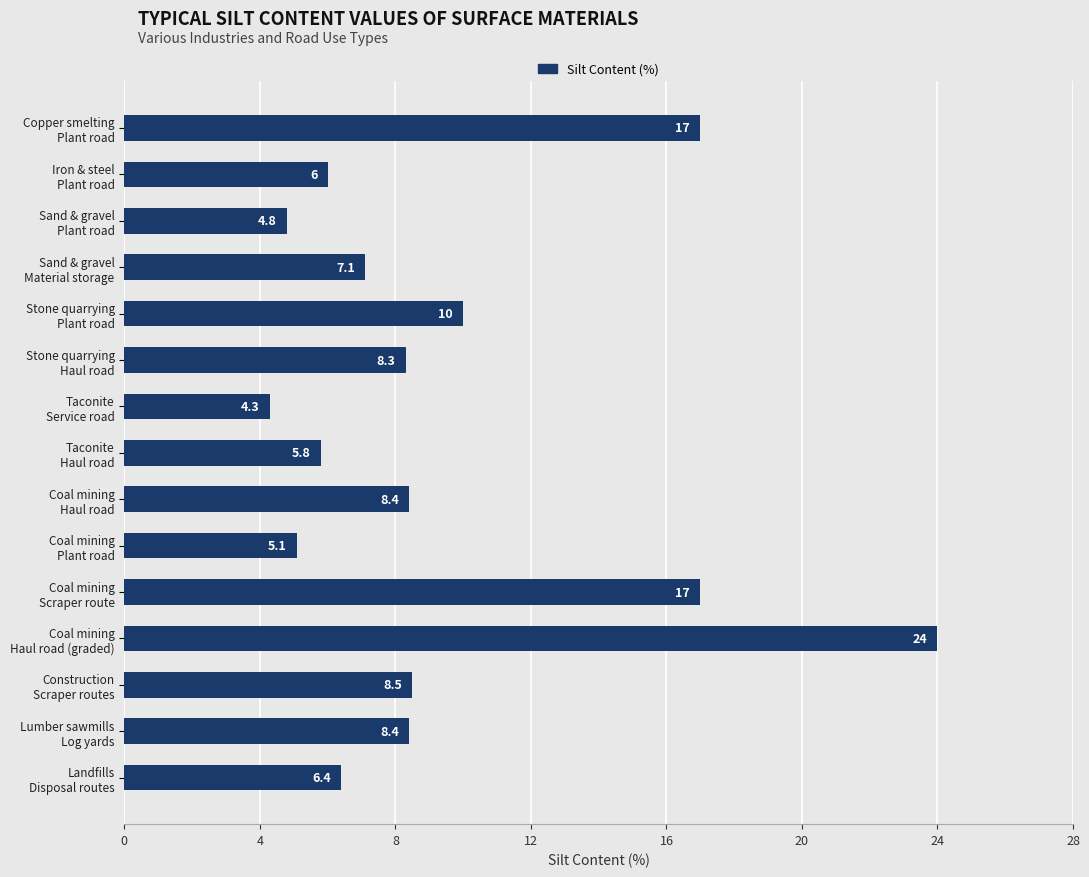

What is the difference between the maximum and second lowest values?

19.2